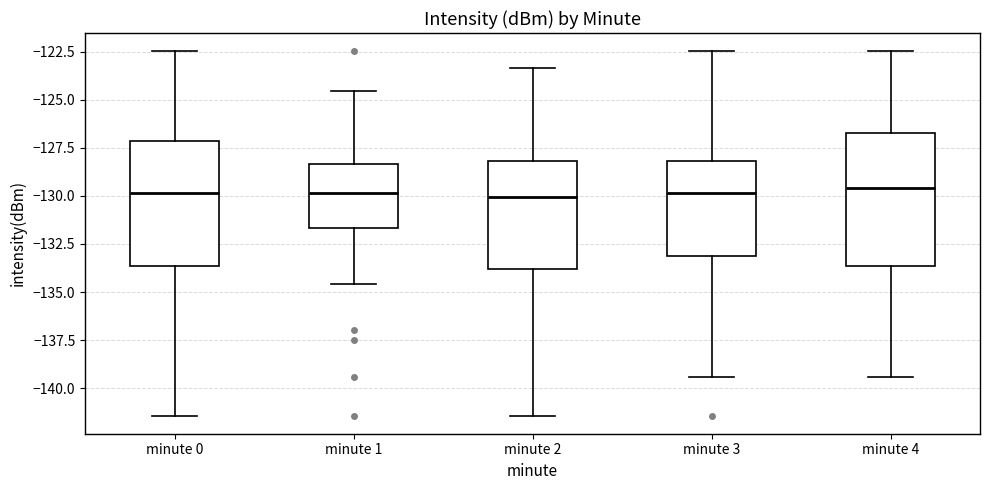

Where is the lower edge of the box for minute 0 on the y-axis? The values are not printed on the chart, so give them approximately, as read against the axis.

-133.5